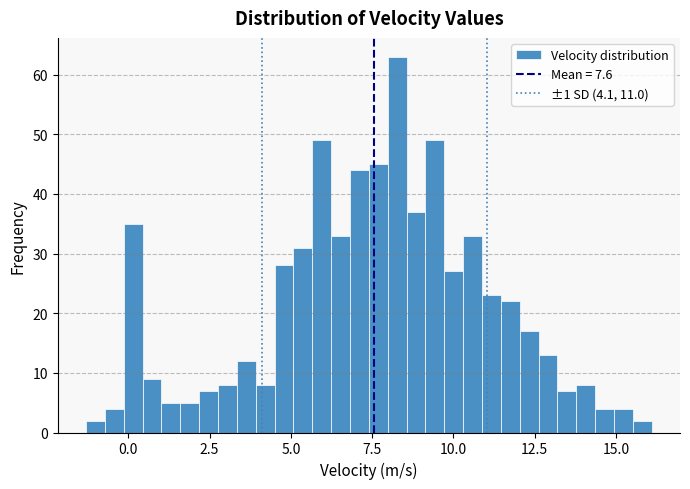

Read against the x-axis, roughly where is the centre of the tallest bar?

8.5